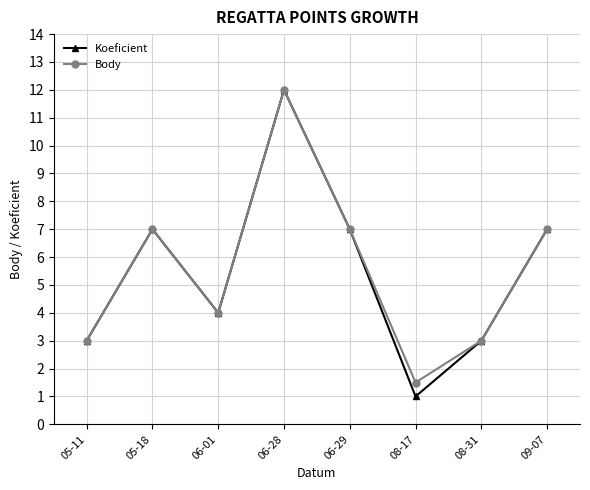

What is the label of the 4th point from the right?

06-29